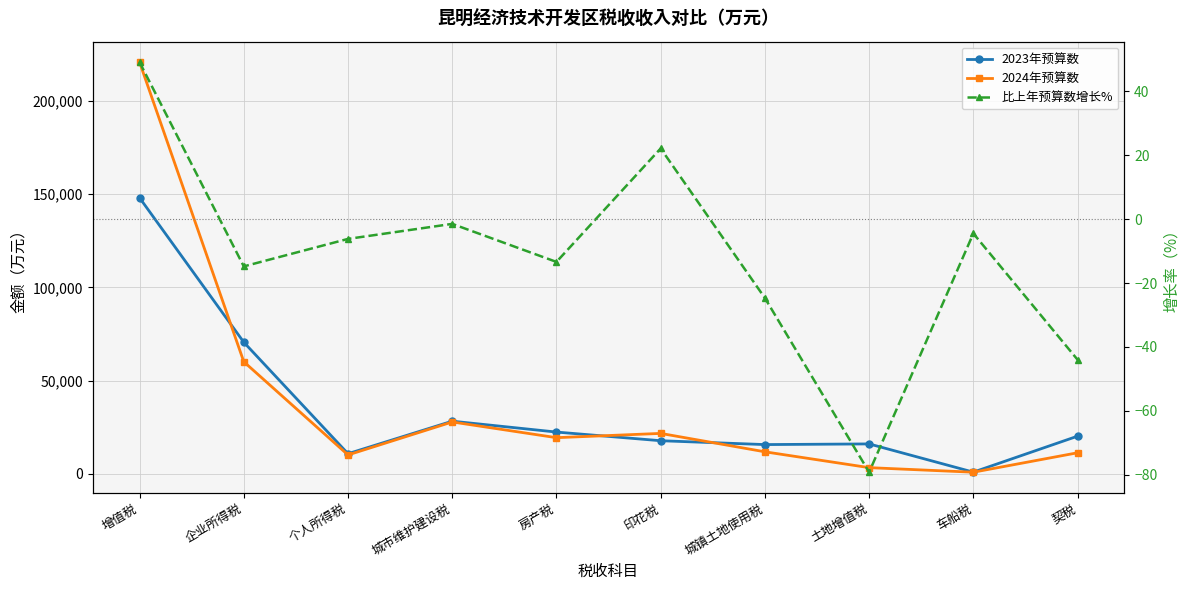

What is the label of the 7th point from the right?

城市维护建设税